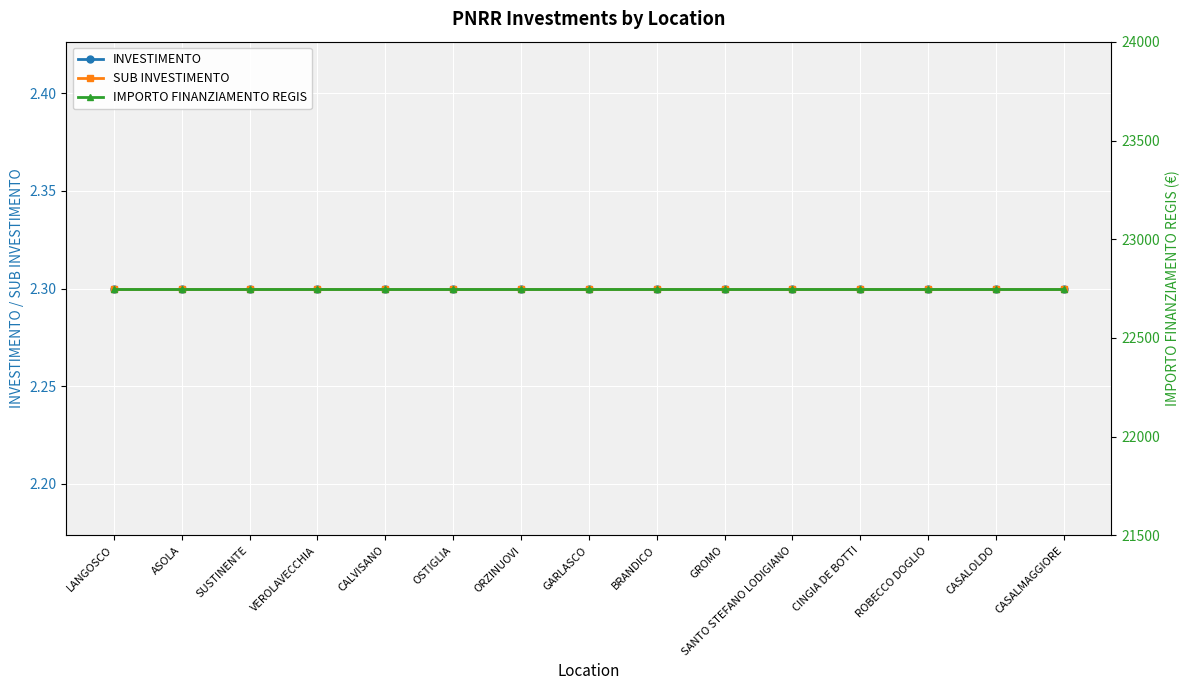

At how many categories does at least one series exceed 9602?

15